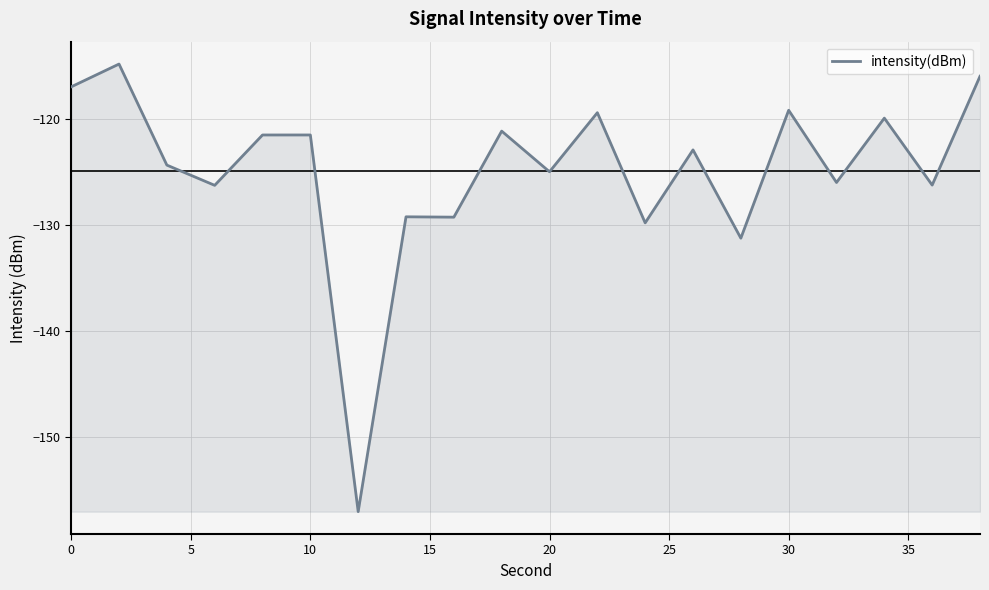

What is the greatest value displayed?

-114.9